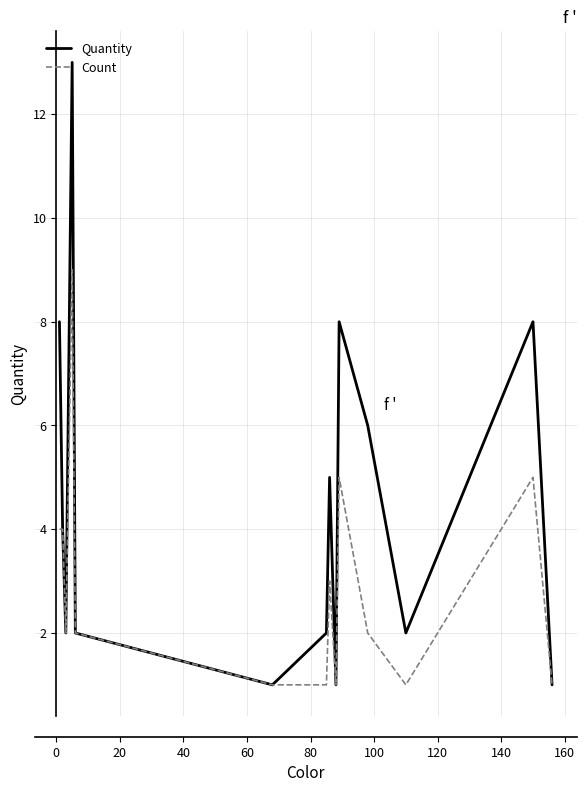

What is the highest value of the Quantity series?

13